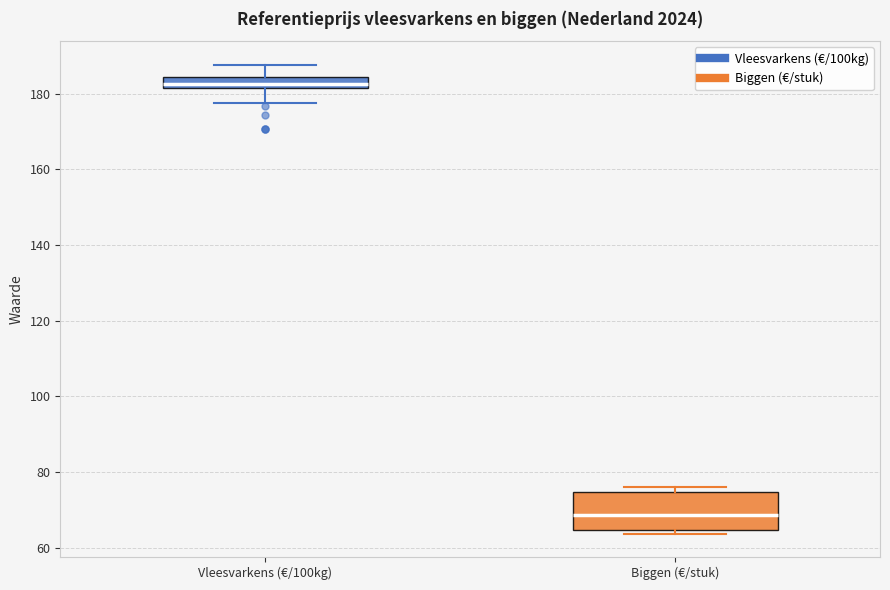

Where does the median line of the box for Biggen (€/stuk) sit on the y-axis? The values are not printed on the chart, so give them approximately, as read against the axis.

68